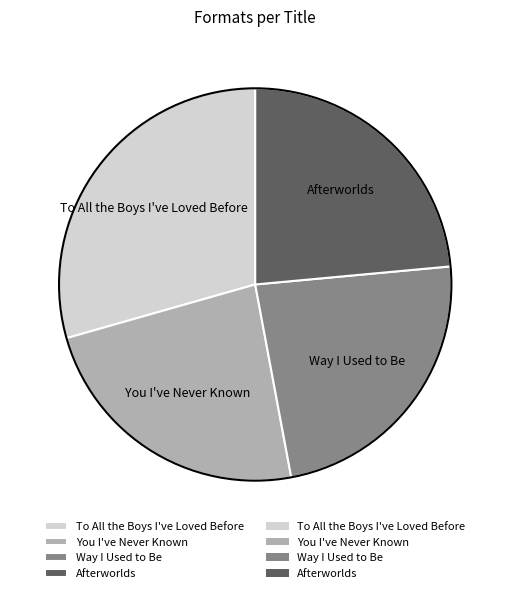

Is there any slice that represents more than half of the pie?

No